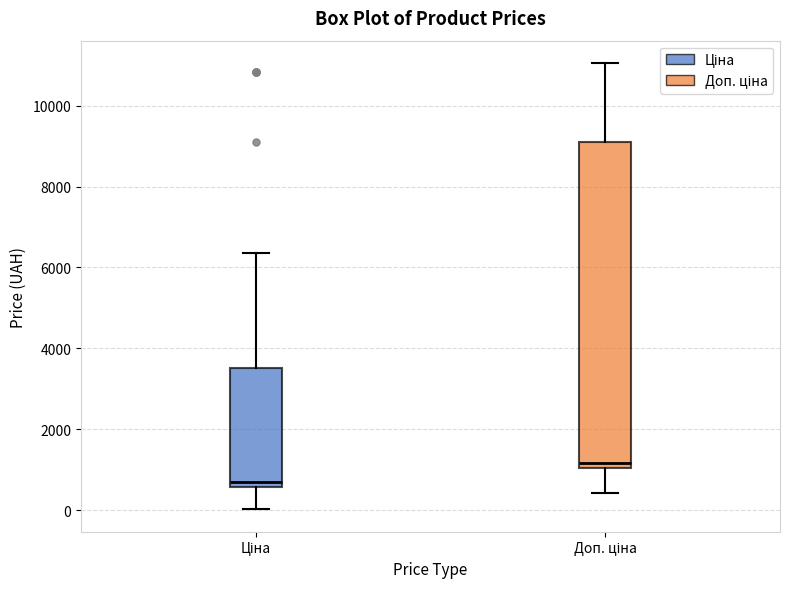

Reading left to right, read every box against the y-axis: the position of its median line, the range the box covers, and the ends of its whiskers. The values are not printed on the chart, so give them approximately, as read against the axis.

Ціна: median 600 (just above the box's lower edge), box 600 to 3600, whiskers 0 to 6400
Доп. ціна: median 1200, box 1000 to 9000, whiskers 400 to 11000